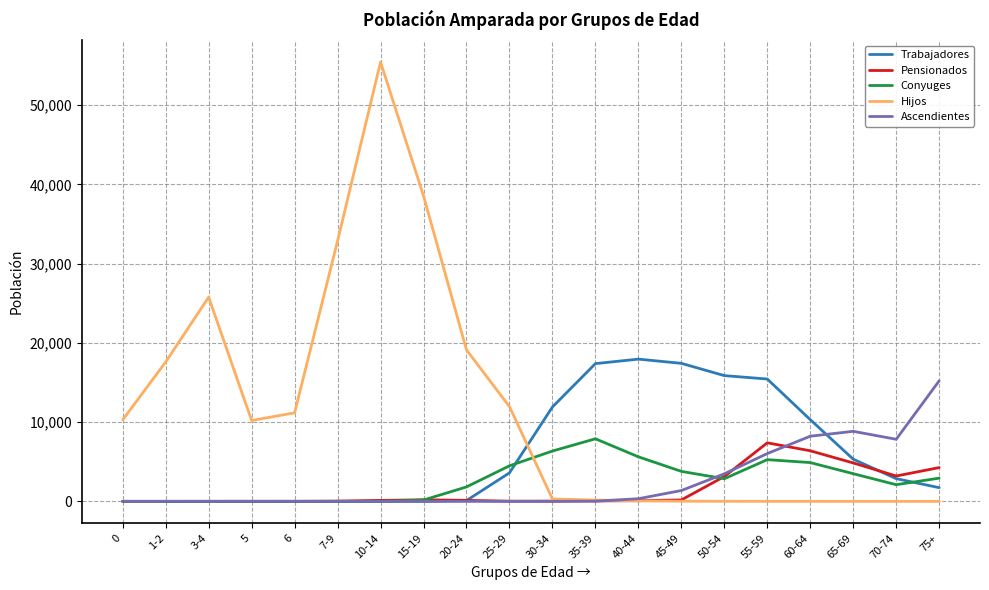

Which series has the widest spread of values?

Hijos